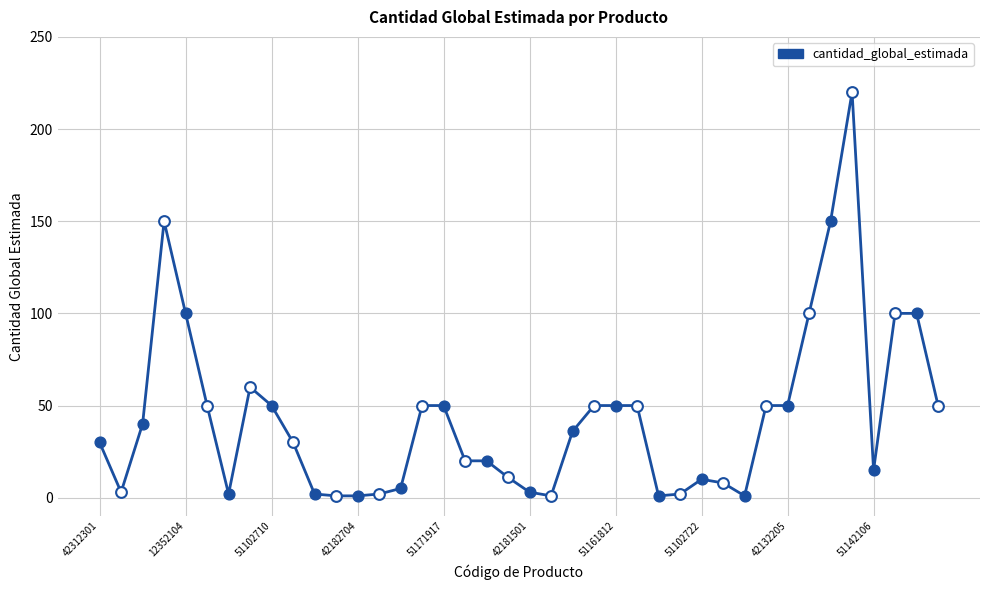

What is the maximum value shown in the chart?

220